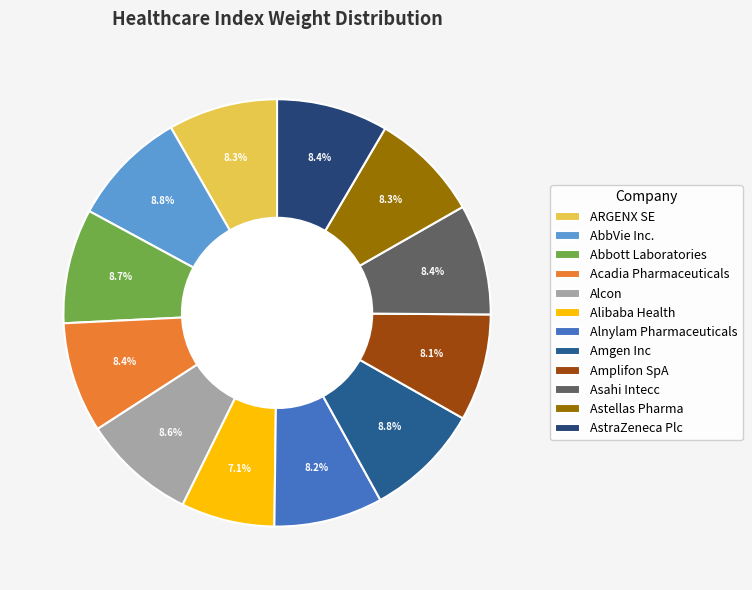

To the nearest percent, what is the difference between the largest and smallest slice percentages?

2%